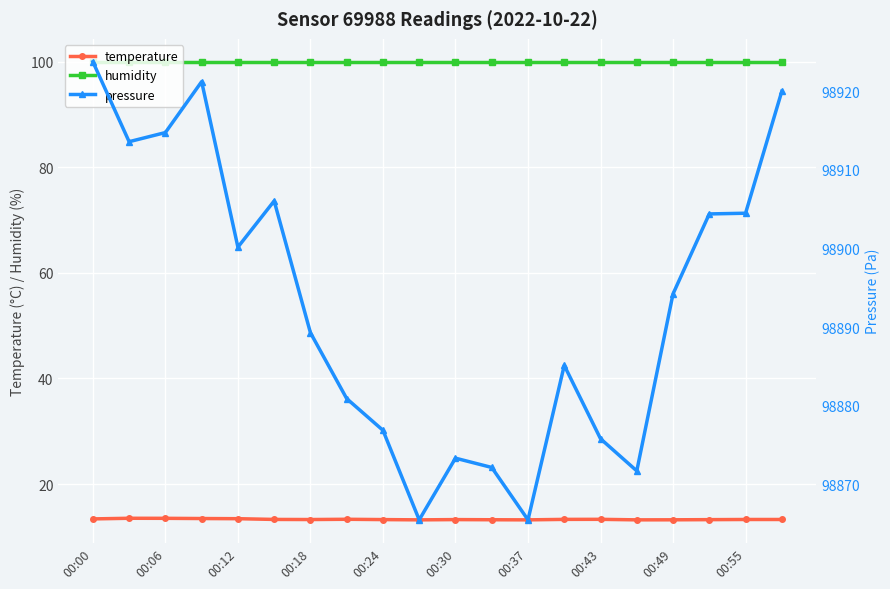

What is the lowest value of the temperature series?

13.2